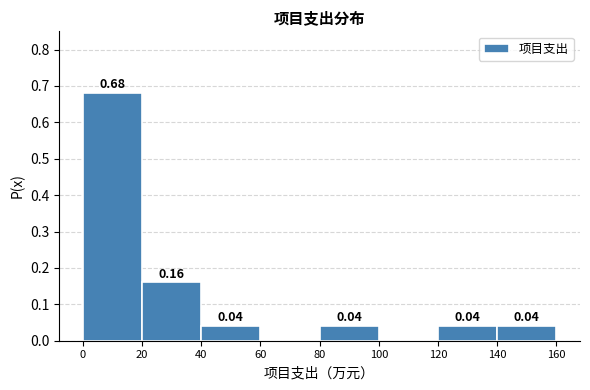

Which range on the x-axis has the tallest bar?

0 to 20